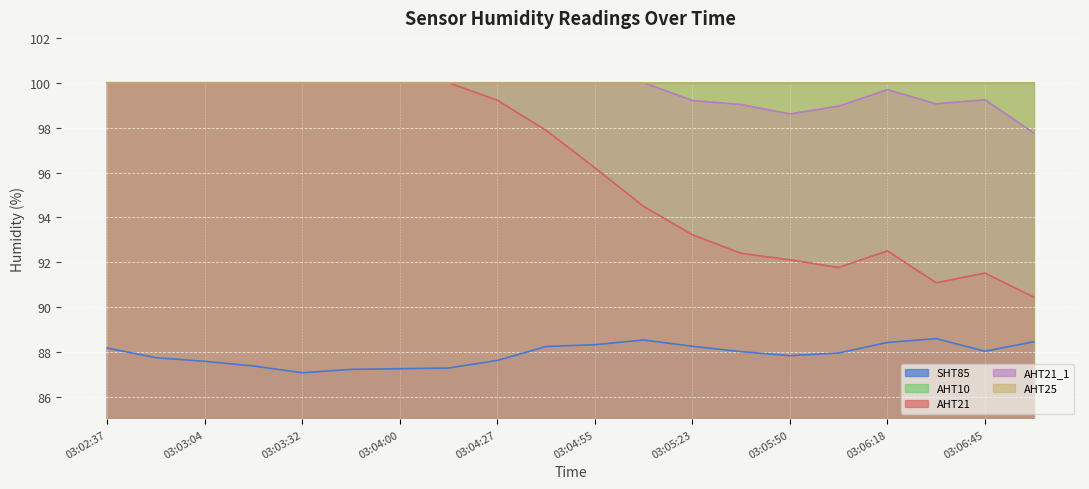

How many interior local peaks does the SHT85 series have?

2